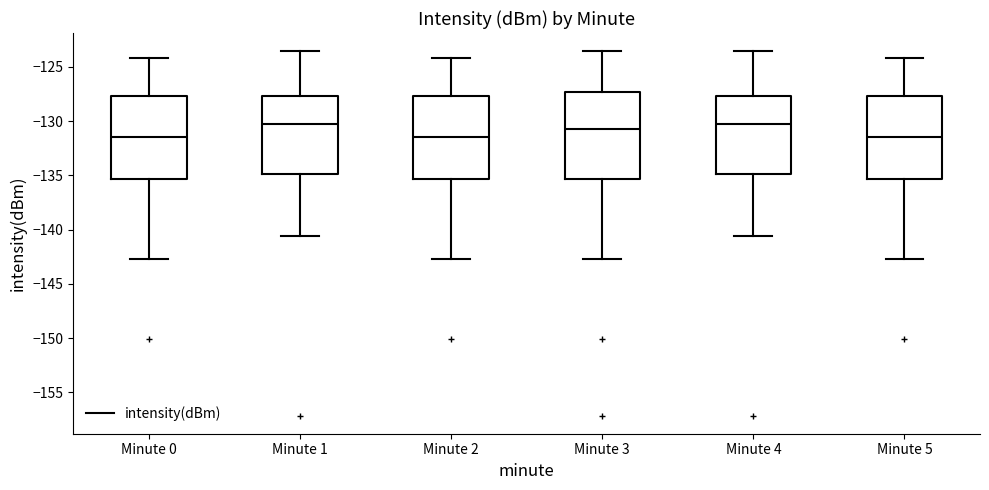

Reading left to right, transcribe this box plot: for each box, give where its median line is, the range the box spans, and where its two whiskers end, as read against the y-axis. The values are not printed on the chart, so give them approximately, as read against the axis.

Minute 0: median -131.5, box -135.5 to -127.5, whiskers -142.5 to -124.0
Minute 1: median -130.0, box -135.0 to -127.5, whiskers -140.5 to -123.5
Minute 2: median -131.5, box -135.5 to -127.5, whiskers -142.5 to -124.0
Minute 3: median -130.5, box -135.5 to -127.5, whiskers -142.5 to -123.5
Minute 4: median -130.0, box -135.0 to -127.5, whiskers -140.5 to -123.5
Minute 5: median -131.5, box -135.5 to -127.5, whiskers -142.5 to -124.0